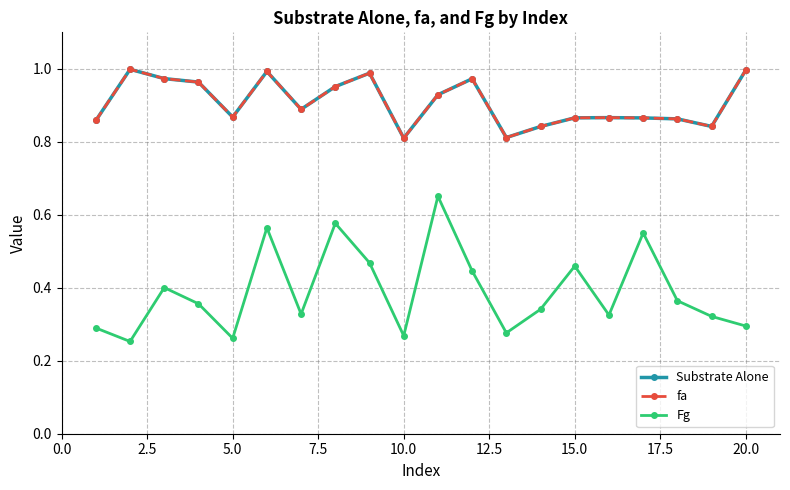

Is this an area chart (filled region under the line)?

No